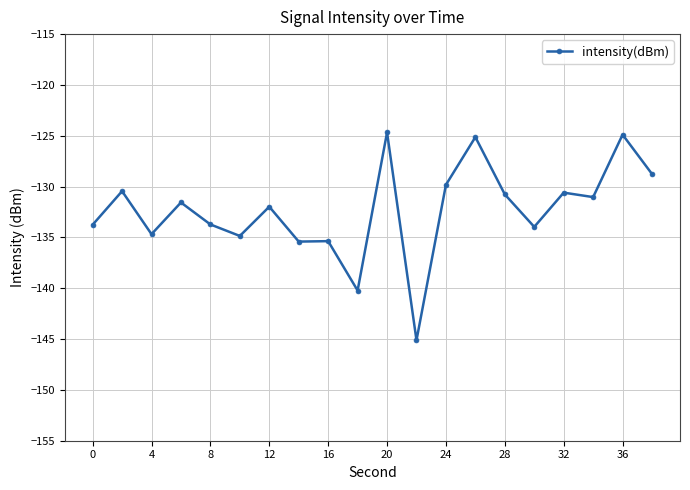

What is the maximum value shown in the chart?

-124.7